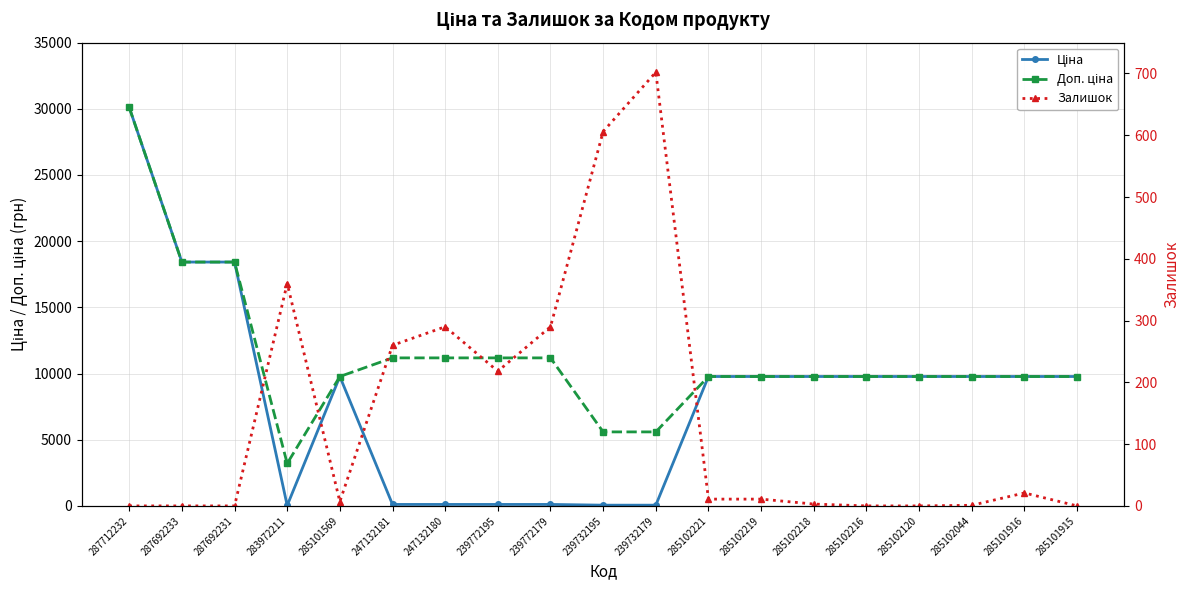

What are all the series names shown in the legend?

Ціна, Доп. ціна, Залишок